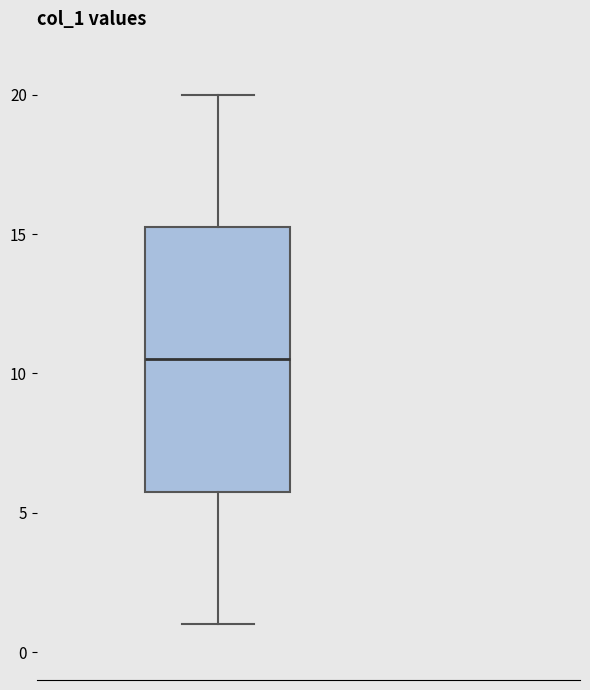

Transcribe this box plot: give where the median line is, the range the box spans, and where the two whiskers end, as read against the y-axis. The values are not printed on the chart, so give them approximately, as read against the axis.

median 10.5, box 6.0 to 15.5, whiskers 1.0 to 20.0